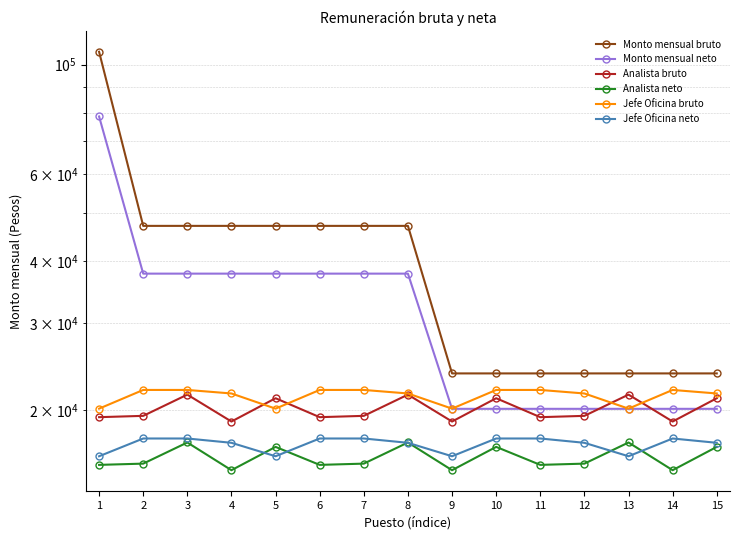

What is the minimum value shown in the chart?

15114.0